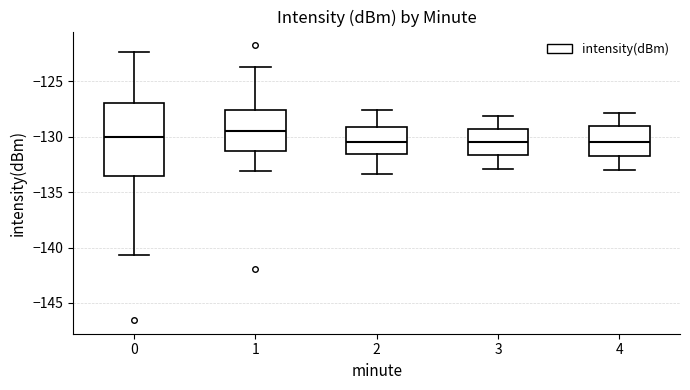

Reading left to right, read every box against the y-axis: the position of its median line, the range the box covers, and the ends of its whiskers. The values are not printed on the chart, so give them approximately, as read against the axis.

0: median -130.0, box -133.5 to -127.0, whiskers -140.5 to -122.5
1: median -129.5, box -131.5 to -127.5, whiskers -133.0 to -123.5
2: median -130.5, box -131.5 to -129.0, whiskers -133.5 to -127.5
3: median -130.5, box -131.5 to -129.5, whiskers -133.0 to -128.0
4: median -130.5, box -132.0 to -129.0, whiskers -133.0 to -128.0